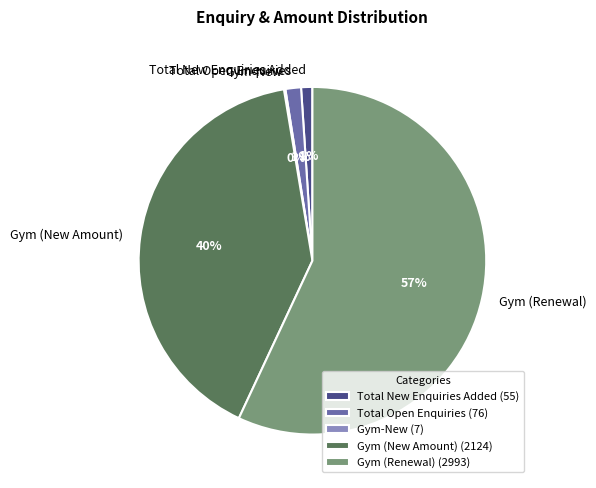

To the nearest percent, what portion does Total New Enquiries Added represent?

1%